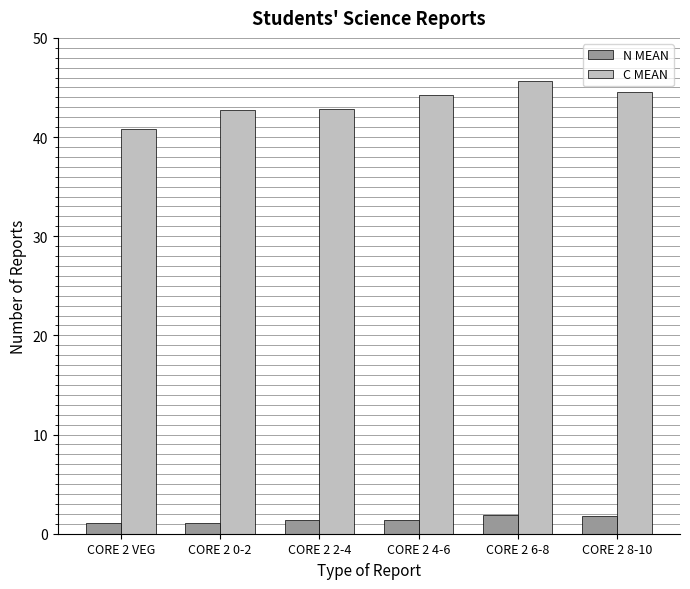

At CORE 2 8-10, list the series in order from largest to smallest.

C MEAN, N MEAN